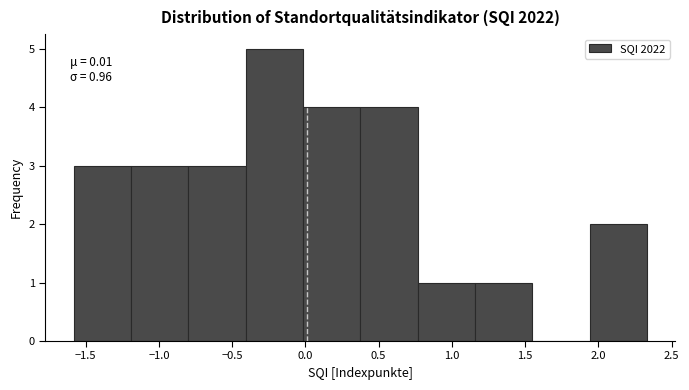

Which range on the x-axis has the tallest bar?

-0.40 to 0.00